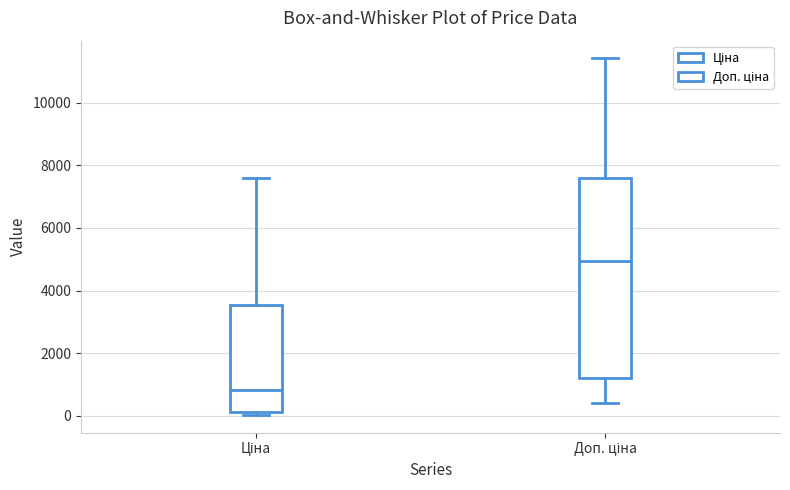

Reading left to right, read every box against the y-axis: the position of its median line, the range the box covers, and the ends of its whiskers. The values are not printed on the chart, so give them approximately, as read against the axis.

Ціна: median 800, box 200 to 3600, whiskers 0 to 7600
Доп. ціна: median 5000, box 1200 to 7600, whiskers 400 to 11400